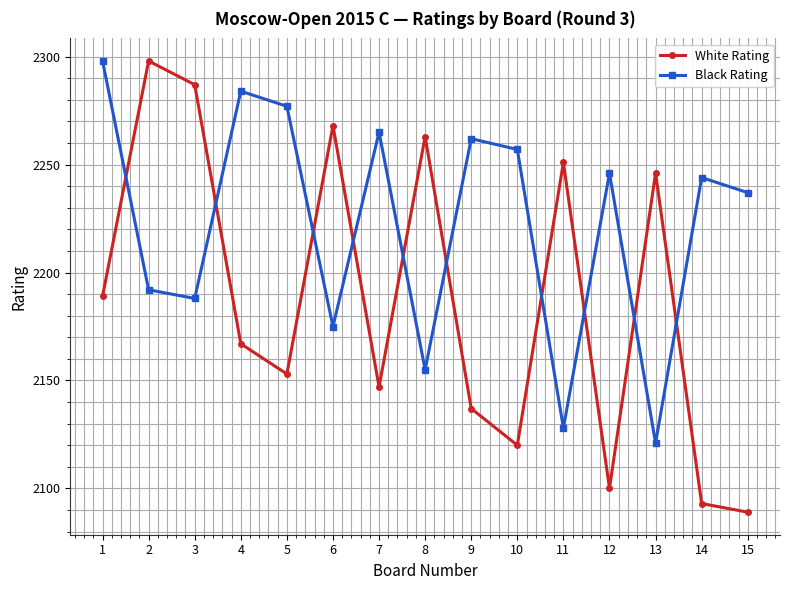

True or false: White Rating has more than 0 points higher than both neighbors.

True